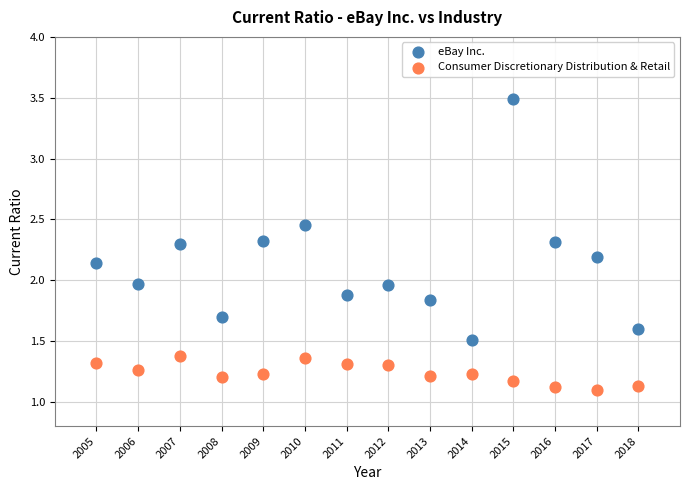

Which series reaches the maximum Y coordinate?

eBay Inc.